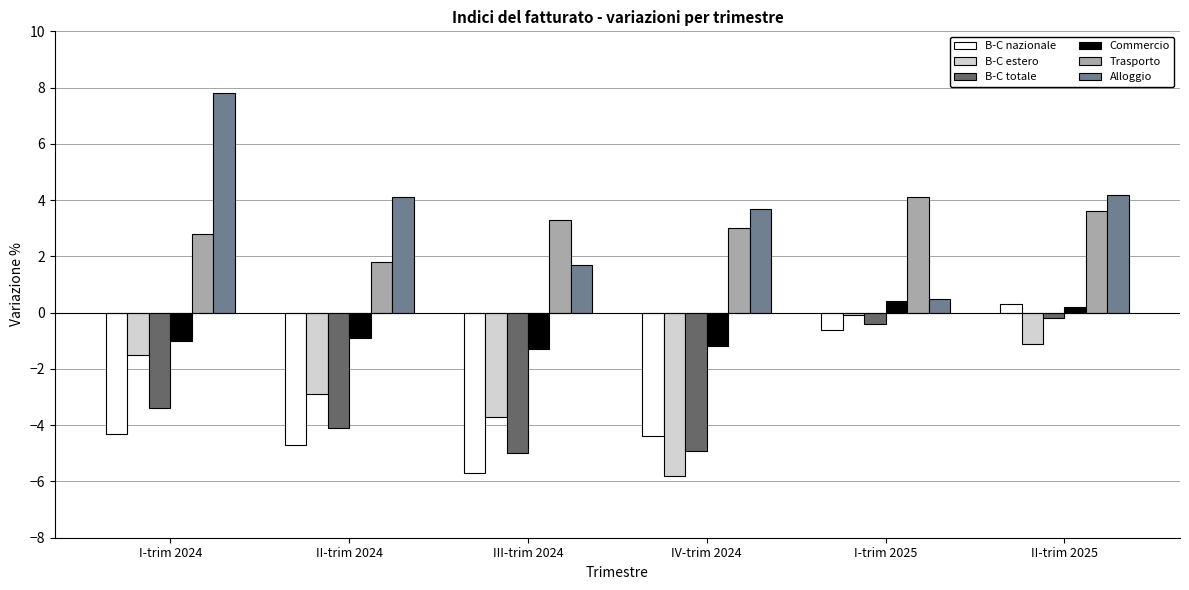

At which label is B-C nazionale closest to -2?

I-trim 2025